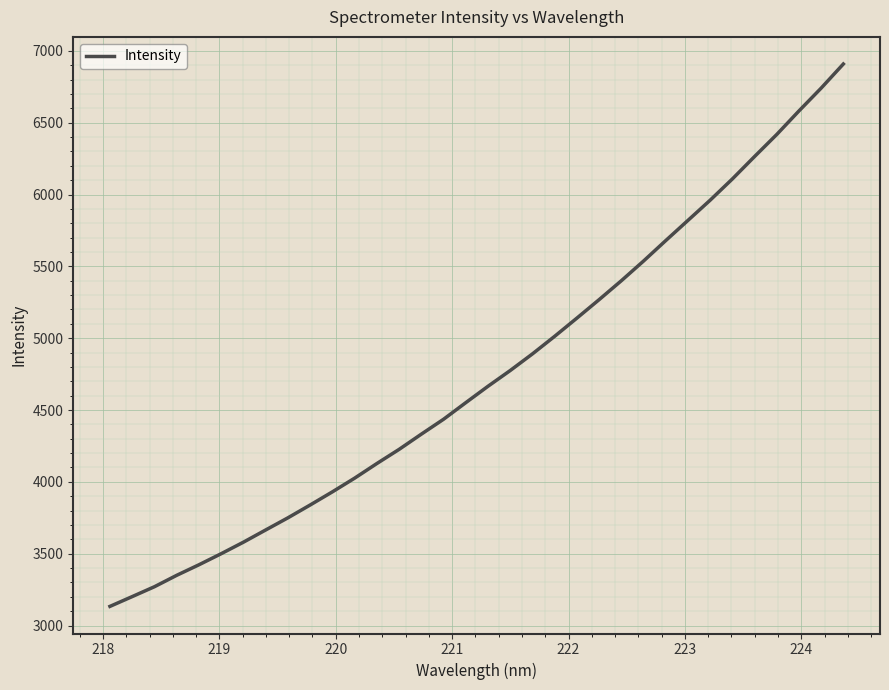

What is the difference between the maximum and minimum values?

3775.4